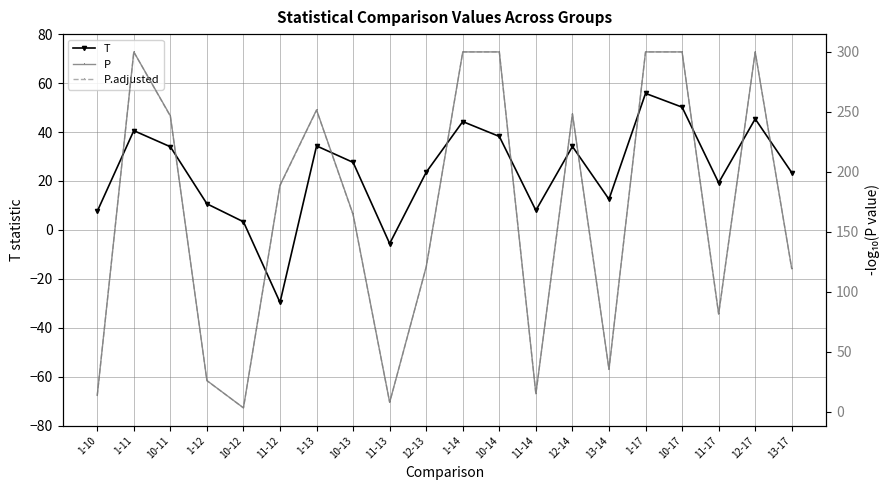

What is the smallest value displayed?

-29.6